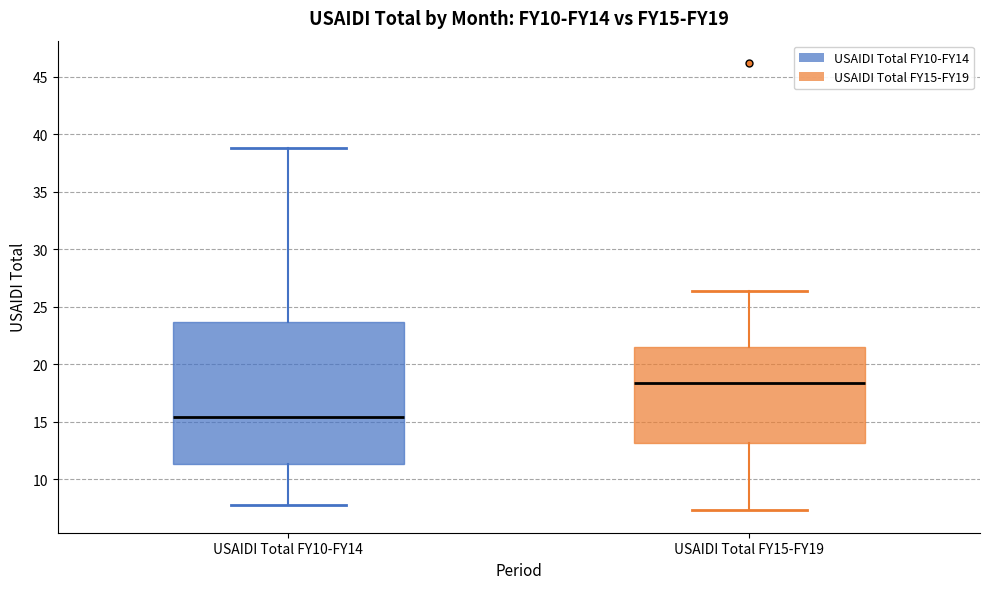

Which box is the tallest, from its lower edge to its upper edge?

USAIDI Total FY10-FY14